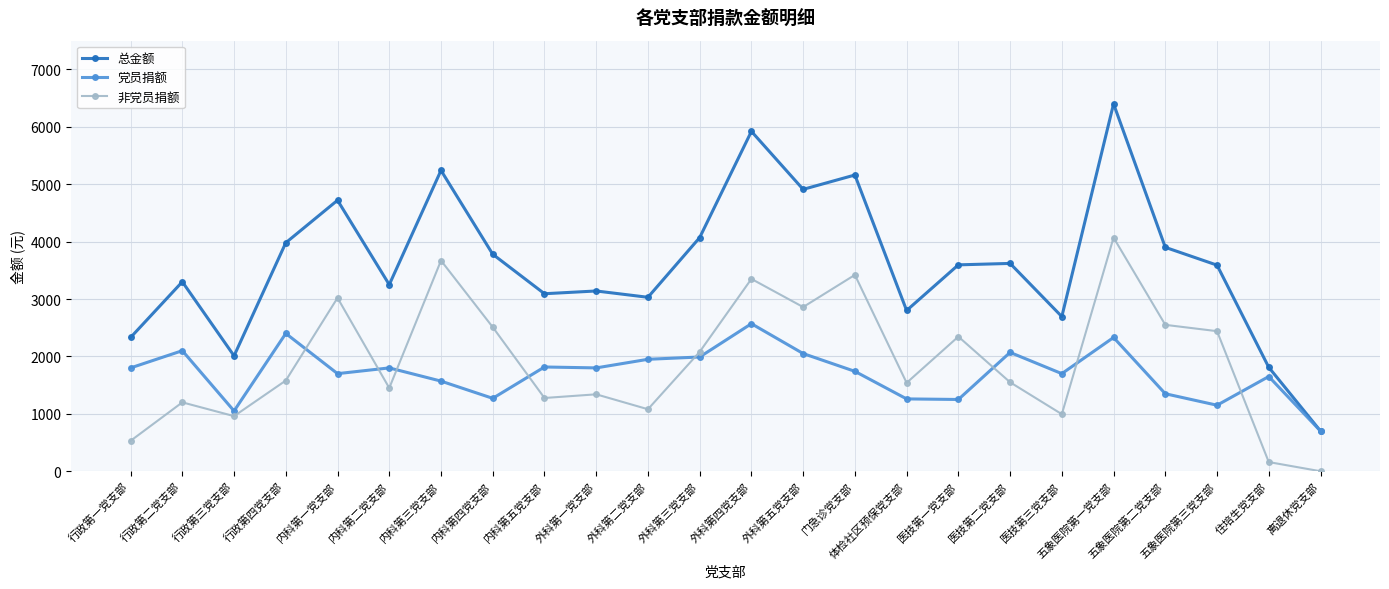

Between 内科第四党支部 and 医技第三党支部, which series saw the biggest shift?

非党员捐额